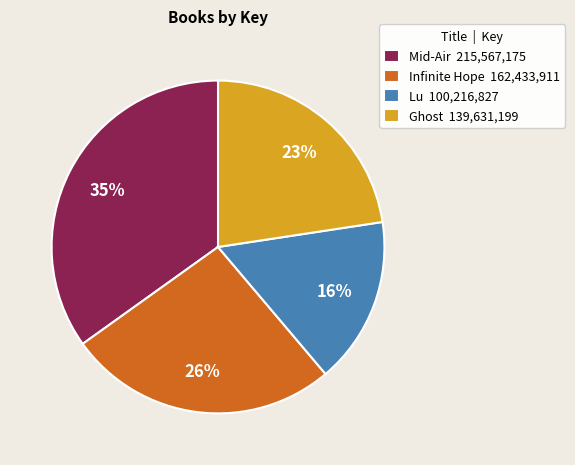

To the nearest percent, what is the difference between the largest and smallest slice percentages?

19%